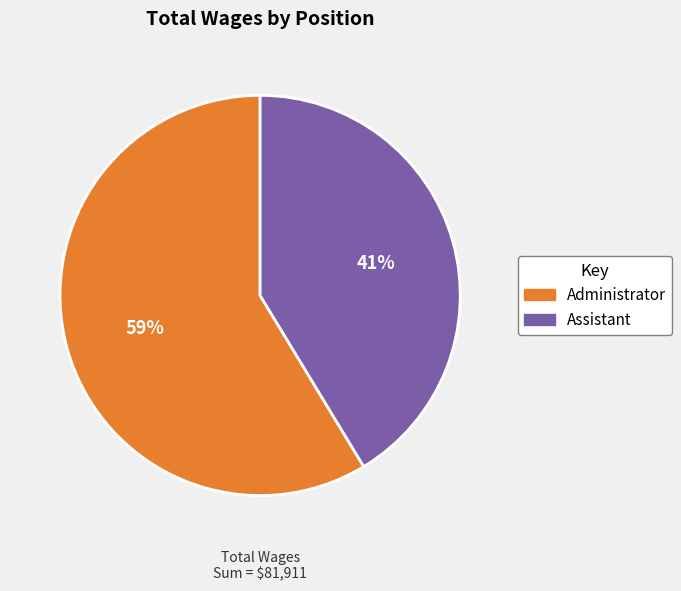

Do Administrator and Assistant together represent more than half of the pie?

Yes